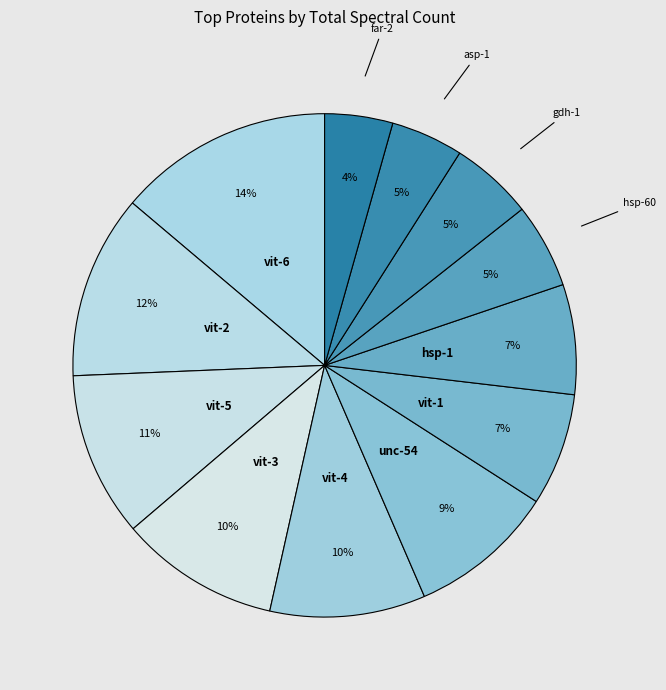

How many slices are in this pie chart?

12